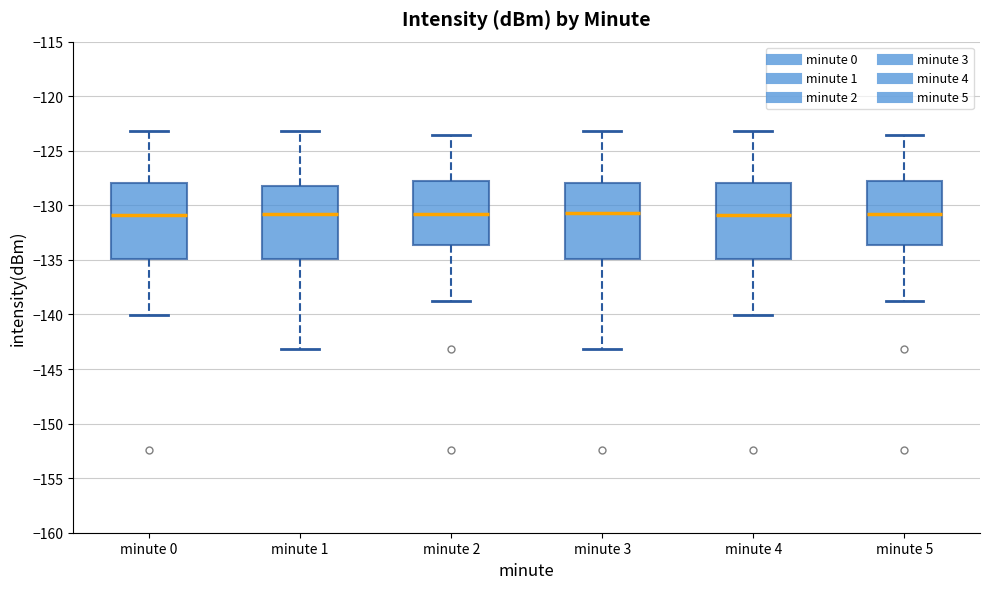

Reading left to right, read every box against the y-axis: the position of its median line, the range the box covers, and the ends of its whiskers. The values are not printed on the chart, so give them approximately, as read against the axis.

minute 0: median -131.0, box -135.0 to -128.0, whiskers -140.0 to -123.0
minute 1: median -131.0, box -135.0 to -128.0, whiskers -143.0 to -123.0
minute 2: median -131.0, box -133.5 to -127.5, whiskers -139.0 to -123.5
minute 3: median -130.5, box -135.0 to -128.0, whiskers -143.0 to -123.0
minute 4: median -131.0, box -135.0 to -128.0, whiskers -140.0 to -123.0
minute 5: median -131.0, box -133.5 to -127.5, whiskers -139.0 to -123.5